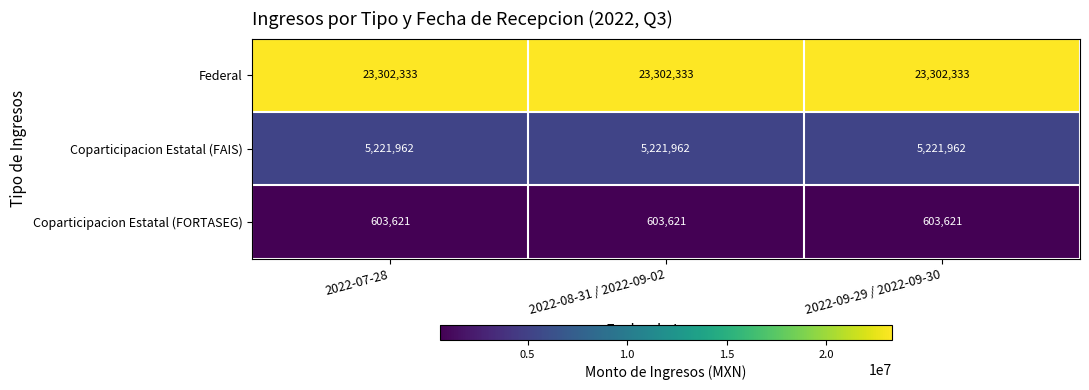

Rank the series at 2022-08-31 / 2022-09-02 from lowest to highest value.

Coparticipacion Estatal (FORTASEG), Coparticipacion Estatal (FAIS), Federal